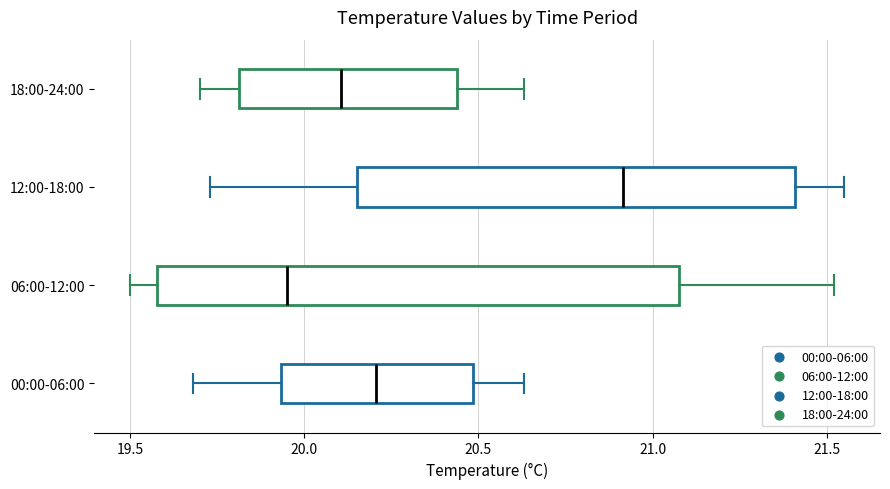

Comparing the boxes themselves (not the whiskers), which one is the widest?

06:00-12:00